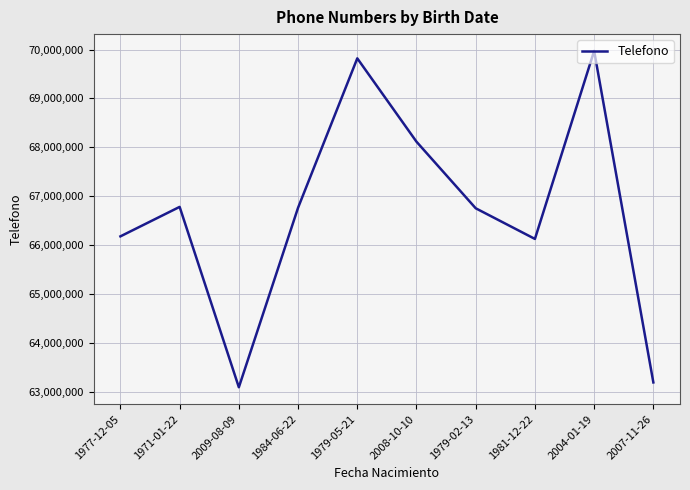

How many interior local peaks (higher than both neighbors) does the data have?

3